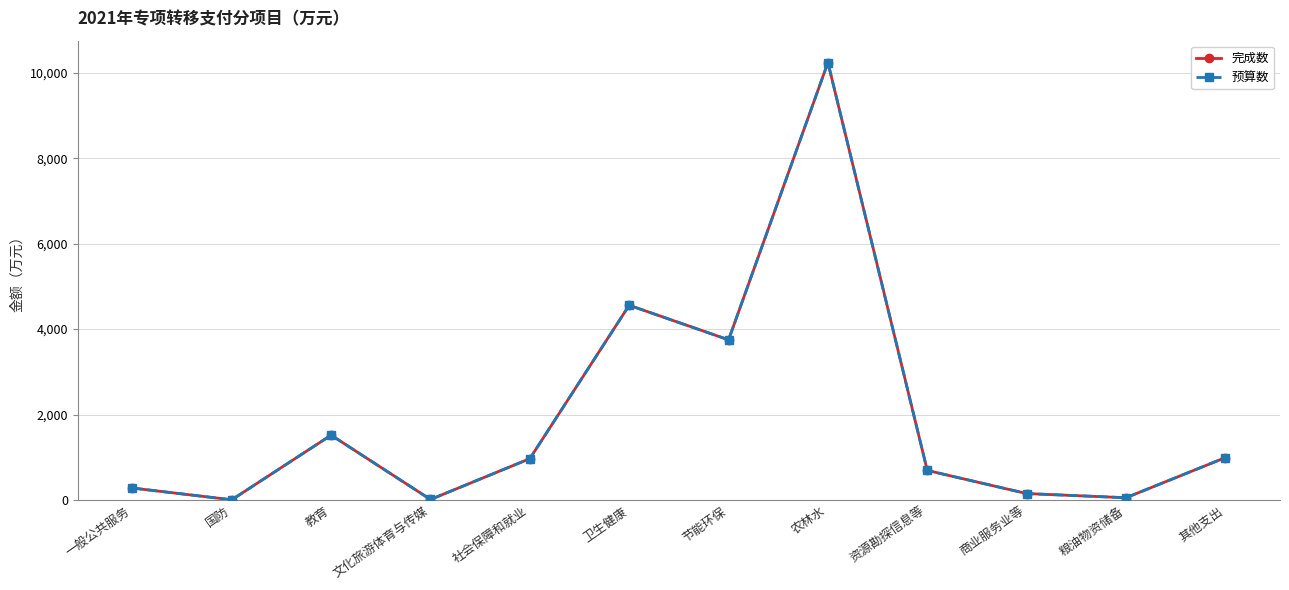

What is the value of the 完成数 point at the 7th from the left?

3748